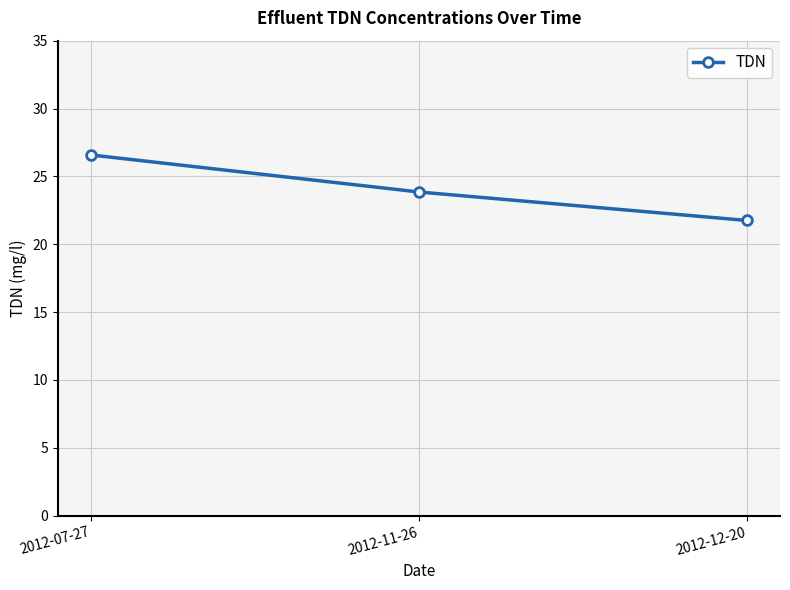

What is the change in value from 2012-11-26 to 2012-12-20?

-2.1